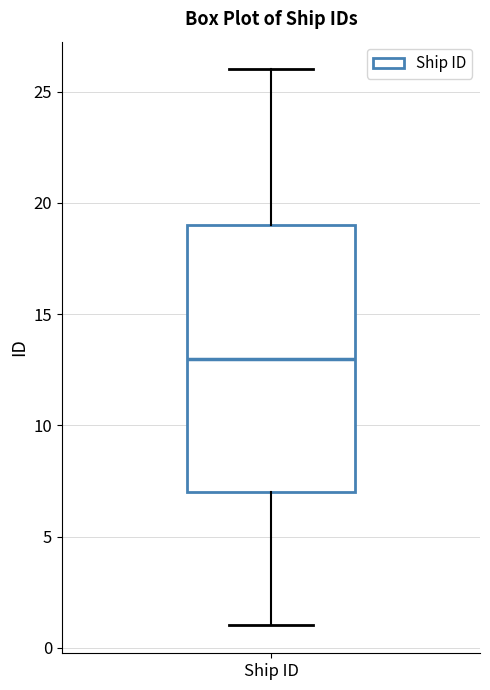

Read this box plot against the y-axis: the position of the median line, the range covered by the box, and the ends of both whiskers. The values are not printed on the chart, so give them approximately, as read against the axis.

median 13, box 7 to 19, whiskers 1 to 26